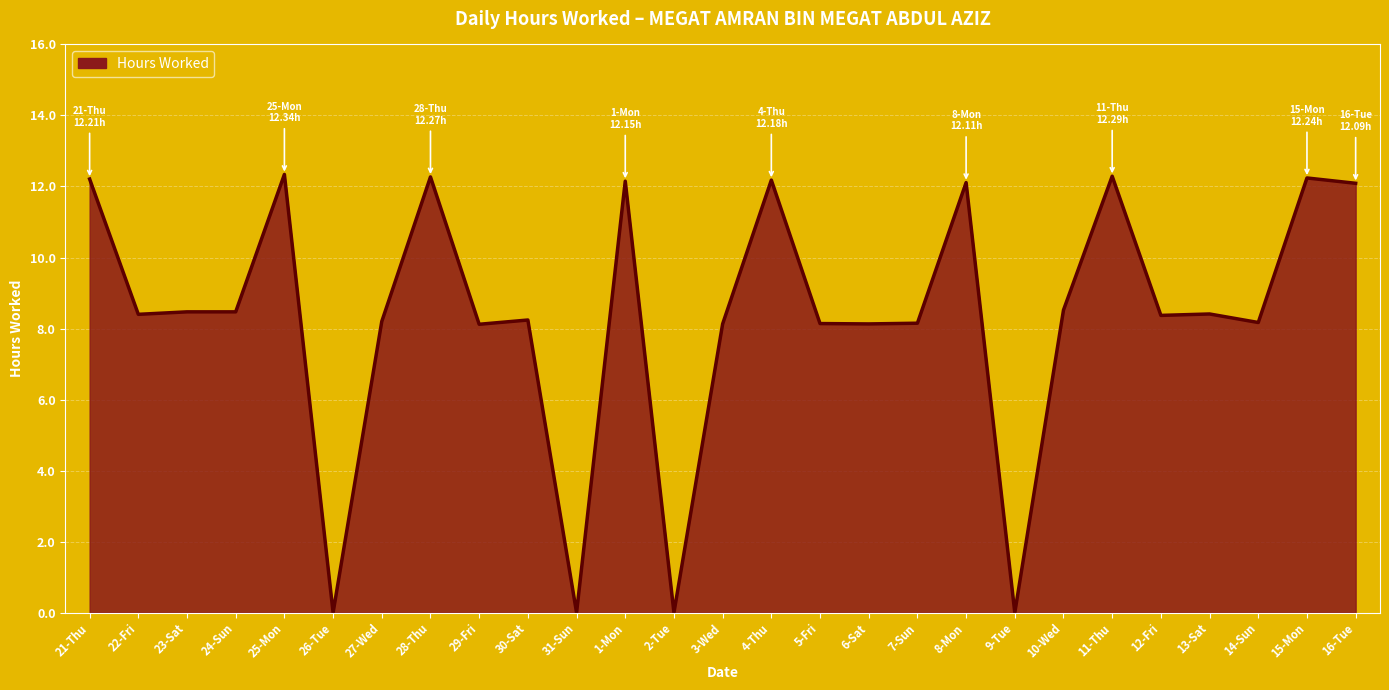

What position from the left is 4-Thu?

15